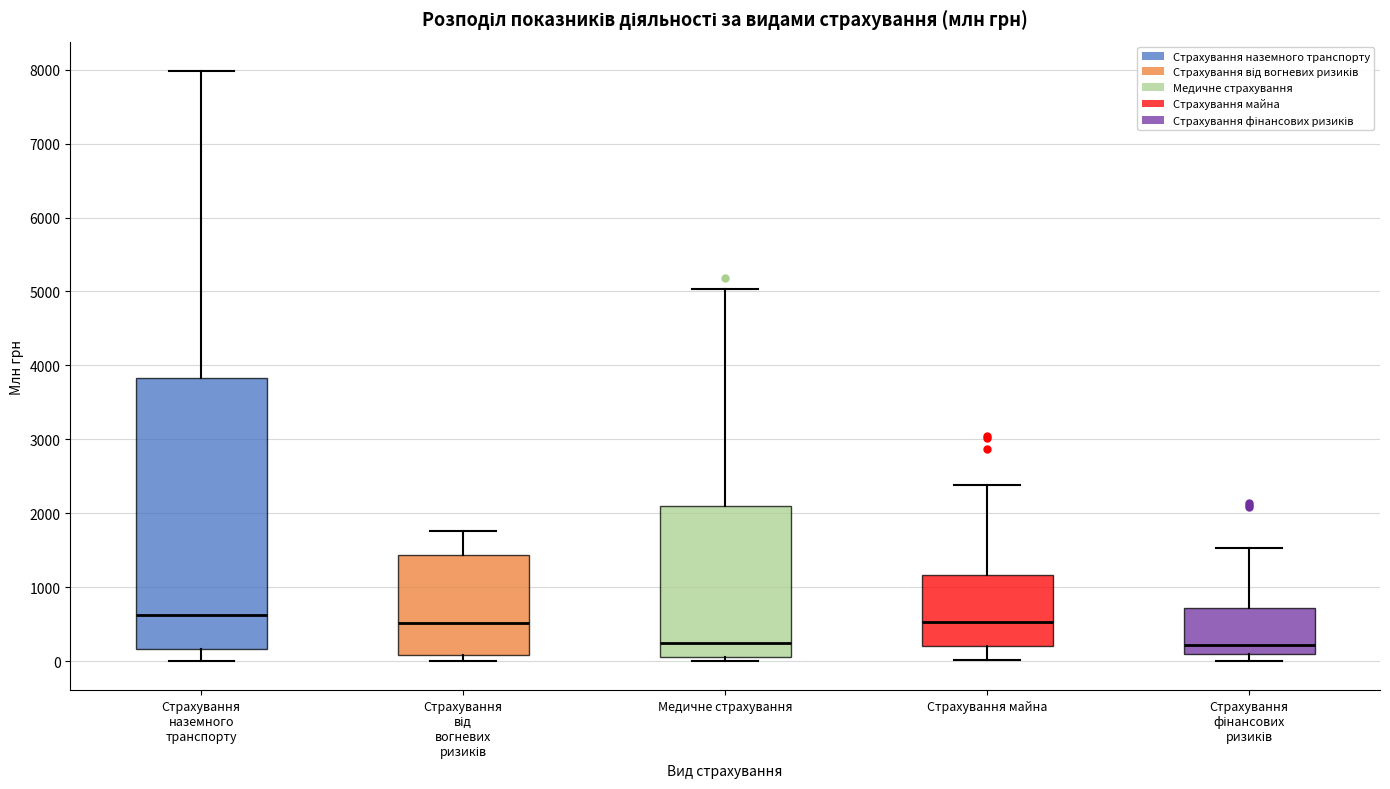

Reading left to right, transcribe this box plot: for each box, give where its median line is, the range the box spans, and where its two whiskers end, as read against the y-axis. The values are not printed on the chart, so give them approximately, as read against the axis.

Страхування наземного транспорту: median 600, box 200 to 3800, whiskers 0 to 8000
Страхування від вогневих ризиків: median 500, box 100 to 1400, whiskers 0 to 1800
Медичне страхування: median 200, box 100 to 2100, whiskers 0 to 5000
Страхування майна: median 500, box 200 to 1200, whiskers 0 to 2400
Страхування фінансових ризиків: median 200, box 100 to 700, whiskers 0 to 1500